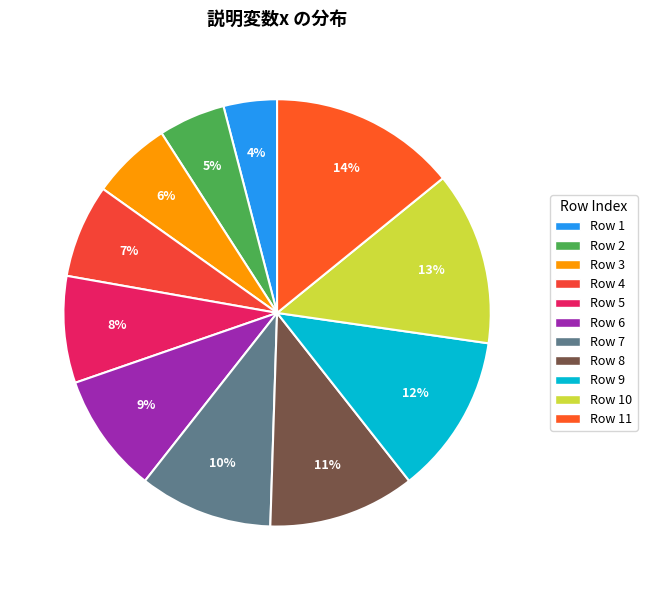

How many slices are in this pie chart?

11